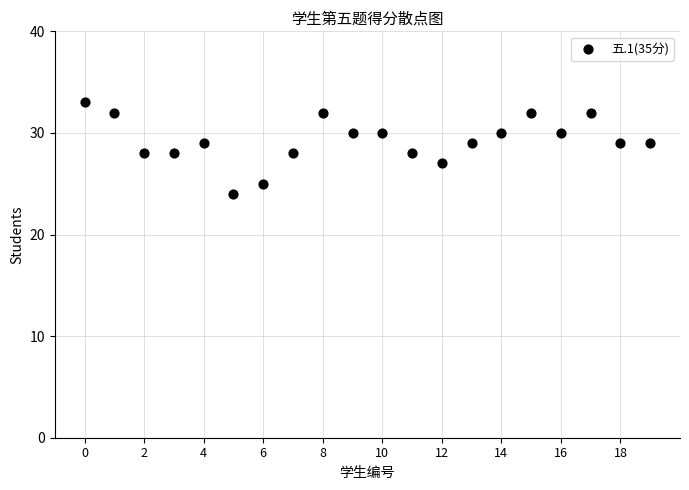

What is the range of Y values (max minus min)?

9